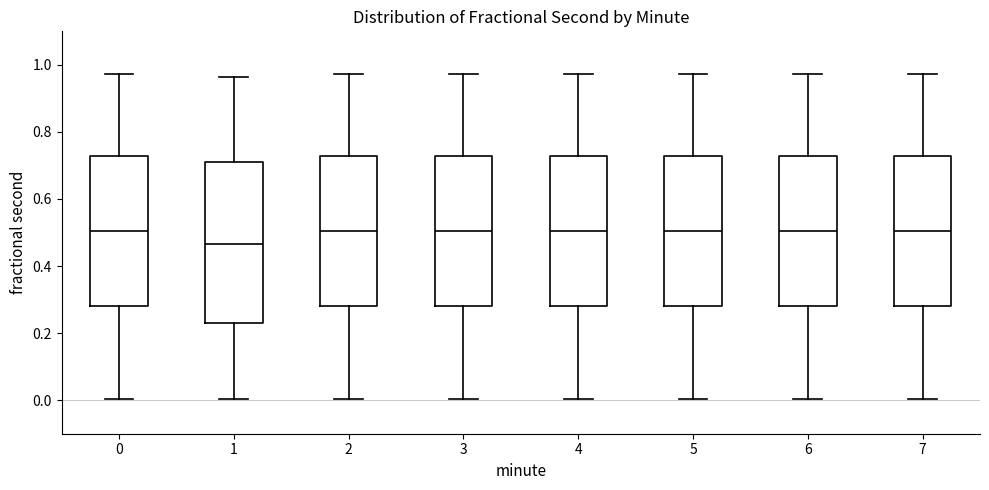

Where does the upper whisker of the box at x = 1 end on the y-axis? The values are not printed on the chart, so give them approximately, as read against the axis.

0.96